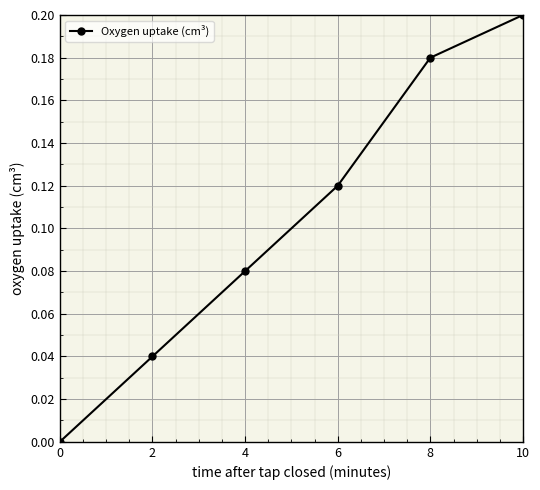

How many data points does each series have?

6